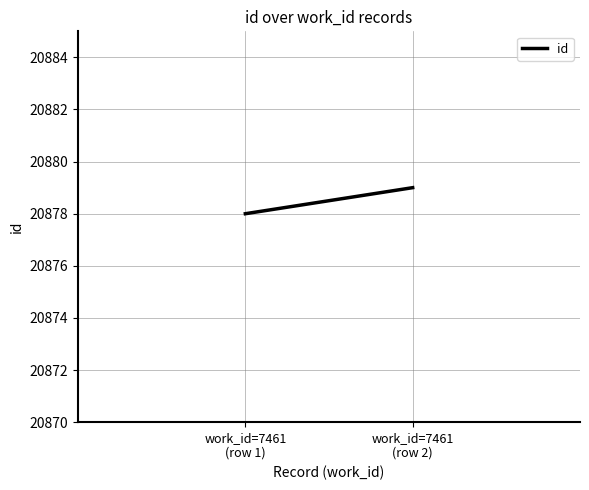

At which label is the value closest to 20878?

work_id=7461
(row 1)